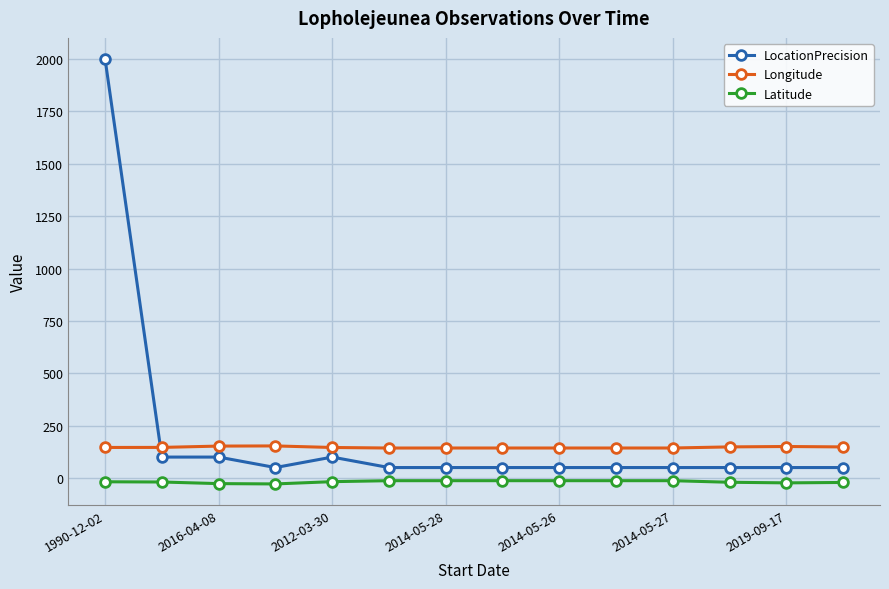

How many lines are shown in the chart?

3